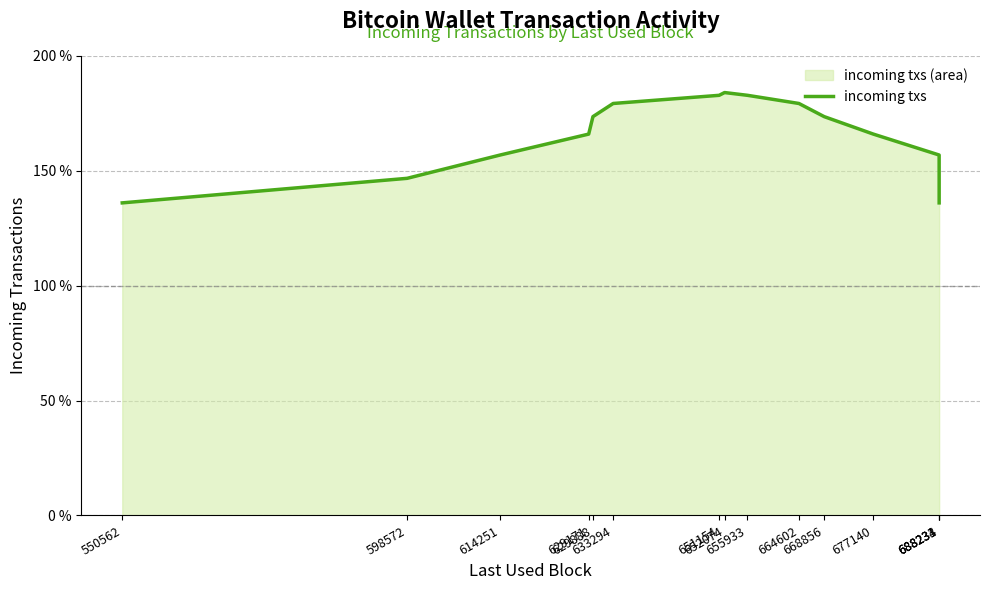

What is the ratio of the value at 598572 to the value at 629888?

0.8